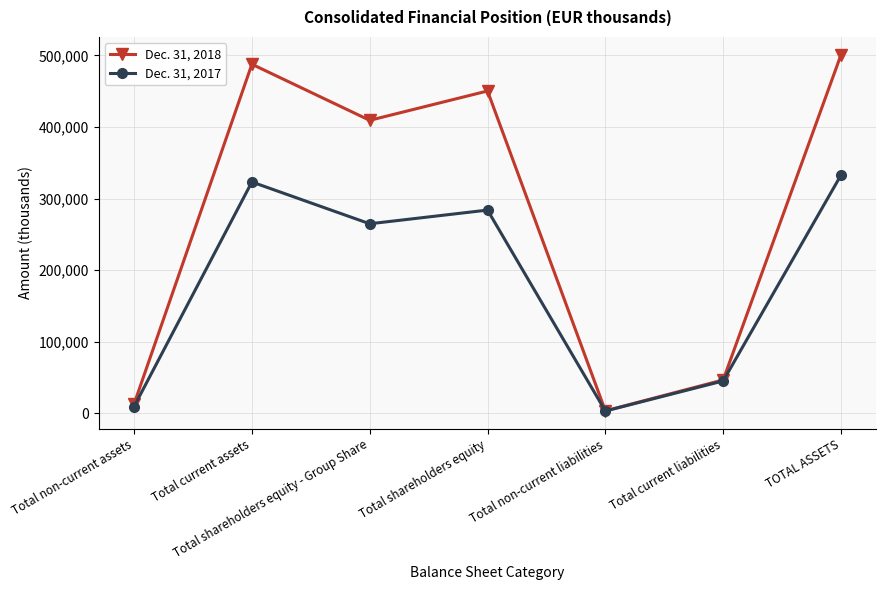

Rank the series by their average value, from lowest to highest.

Dec. 31, 2017, Dec. 31, 2018